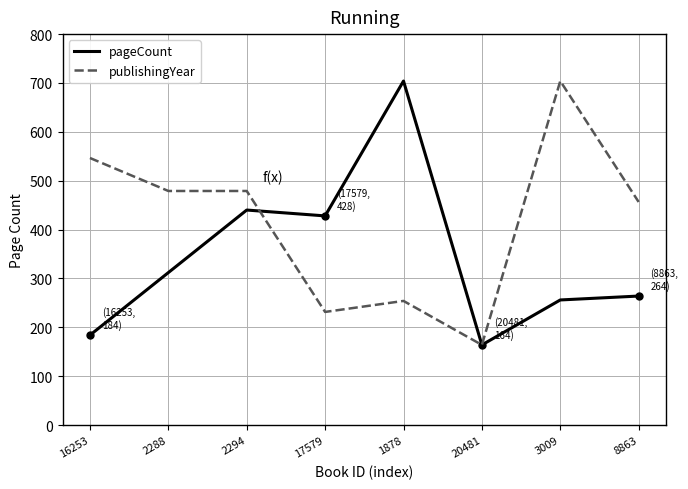

Is the value of pageCount at 1878 greater than the value of publishingYear at 2294?

Yes